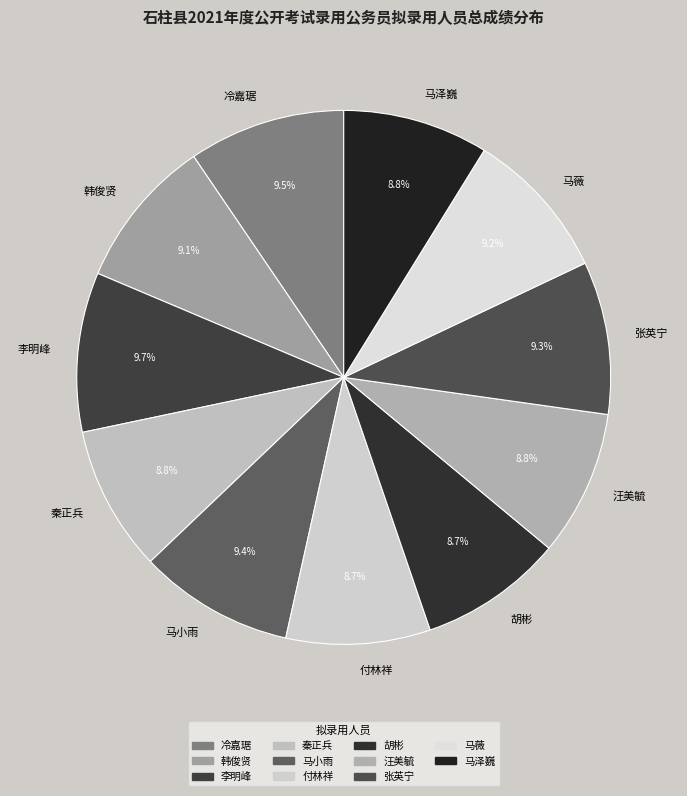

What is the ratio of the value at 马泽巍 to the value at 李明峰?

0.9